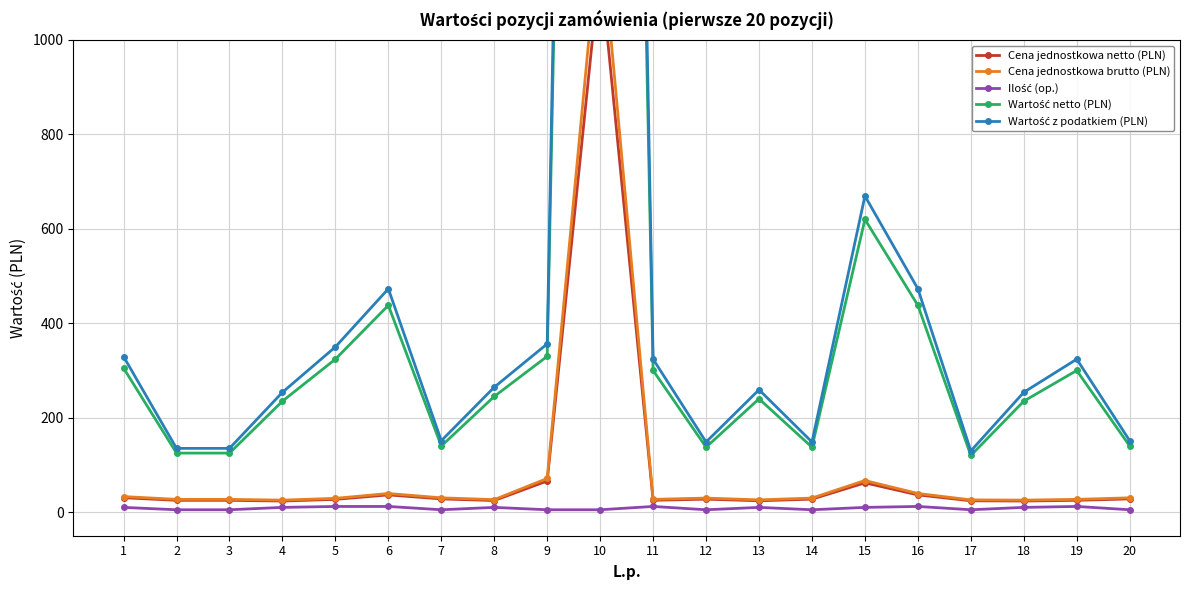

Which category has the highest value in the Wartość z podatkiem (PLN) series?

10